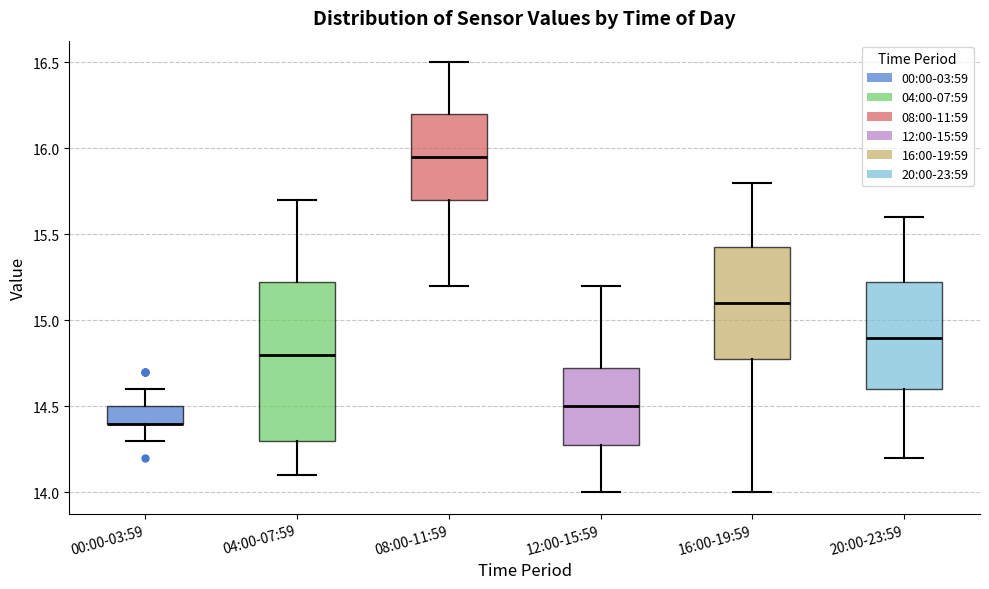

Comparing the boxes themselves (not the whiskers), which one is the tallest?

04:00-07:59